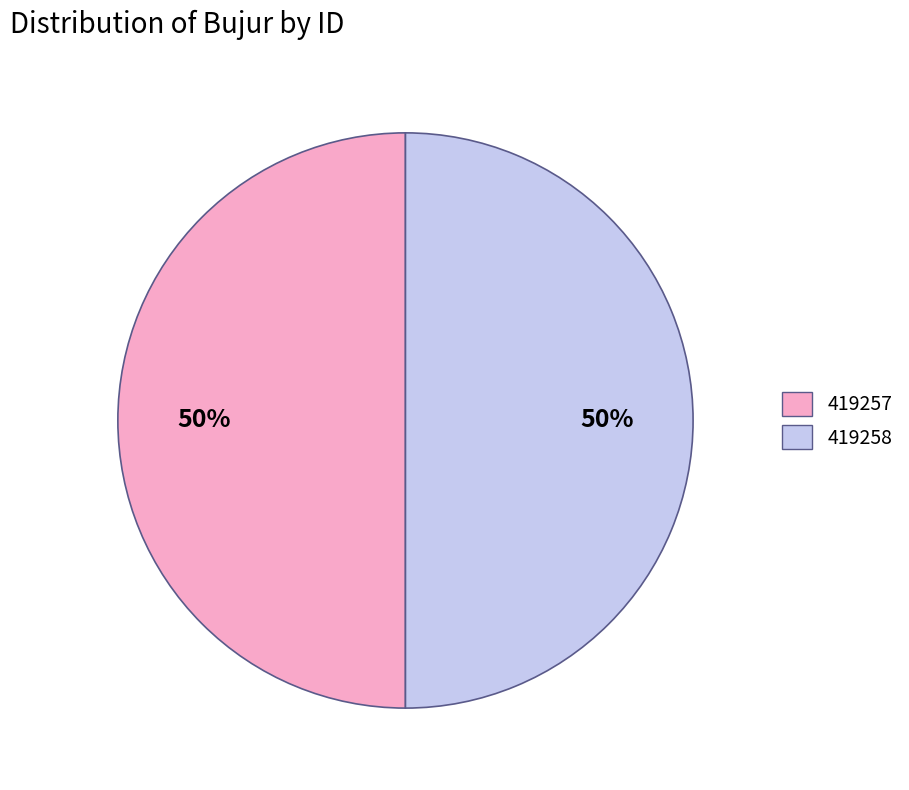

The 419257 slice represents 42% of the pie. True or false?

False